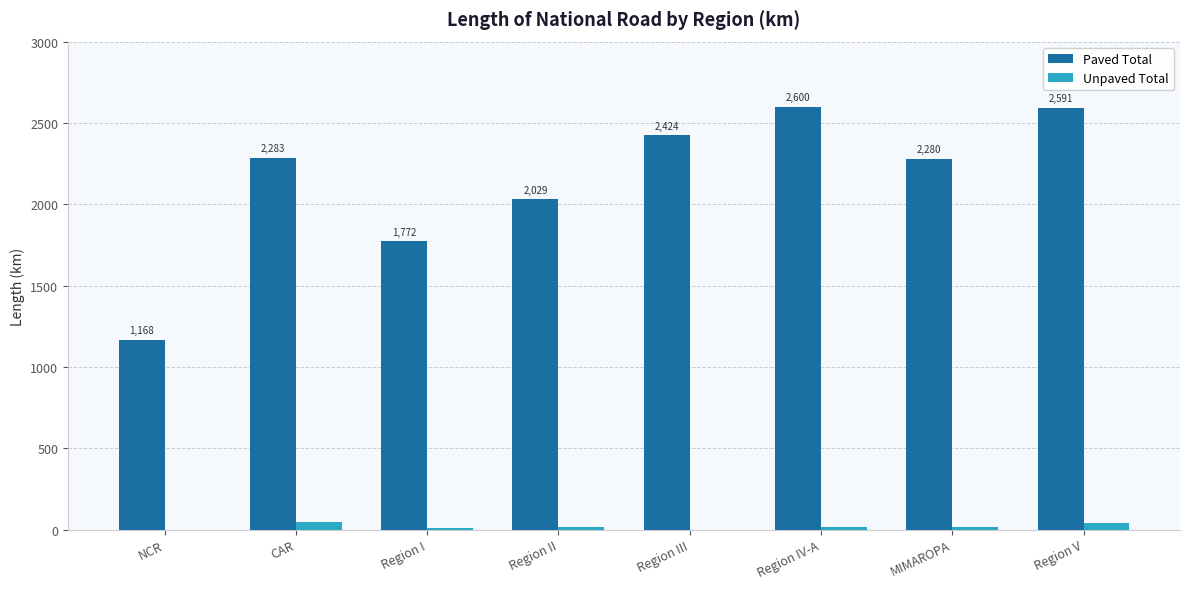

Is the value of Paved Total at Region IV-A greater than the value of Unpaved Total at Region V?

Yes